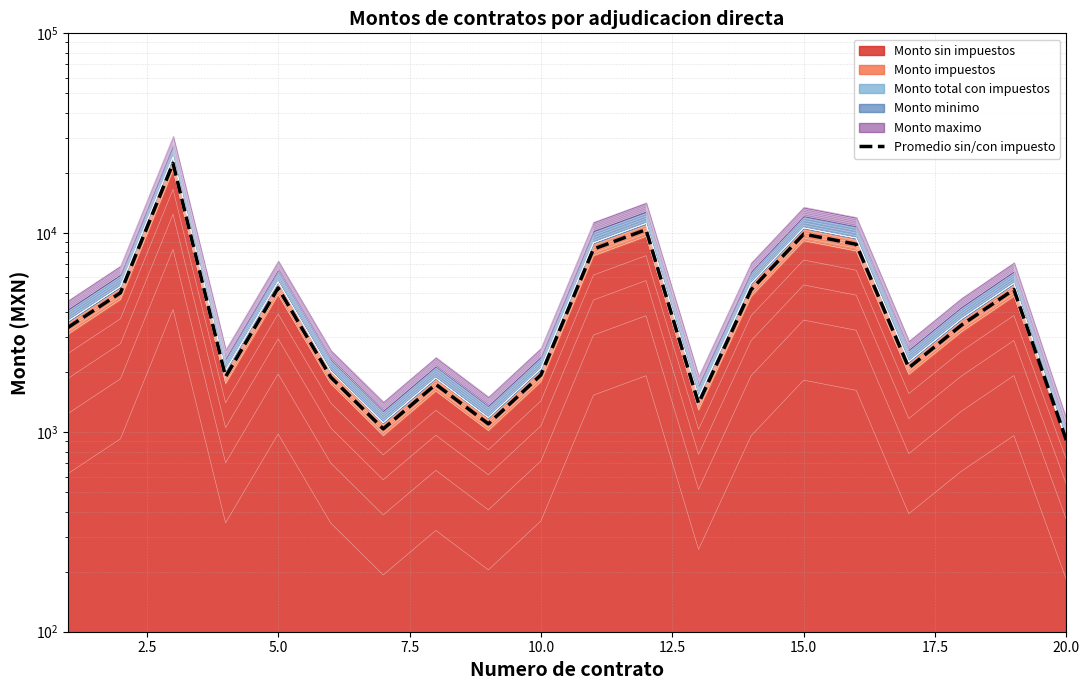

Is it true that the value at 20.0 is 1102.3?

True